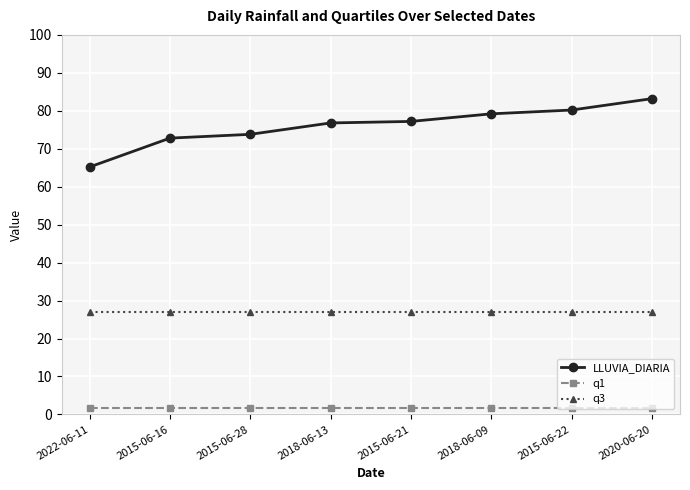

Which category has the highest value across all series?

2020-06-20